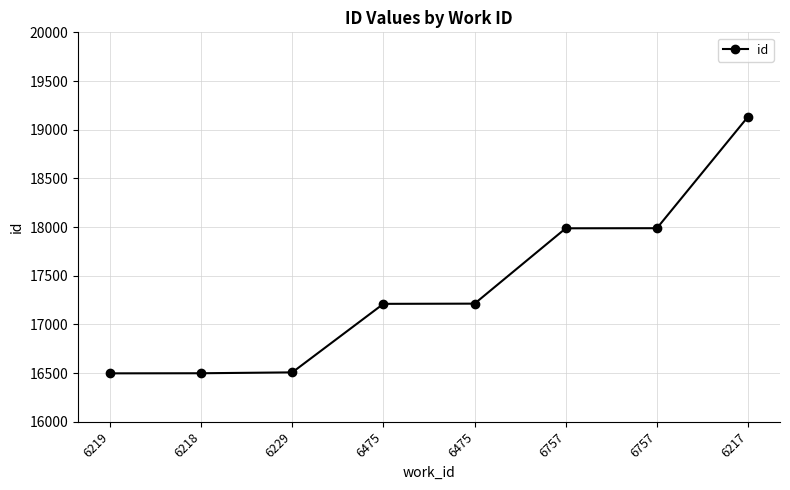

Reading right to left, extract all data points from this chart.

19134	17988	17987	17213	17211	16507	16498	16497